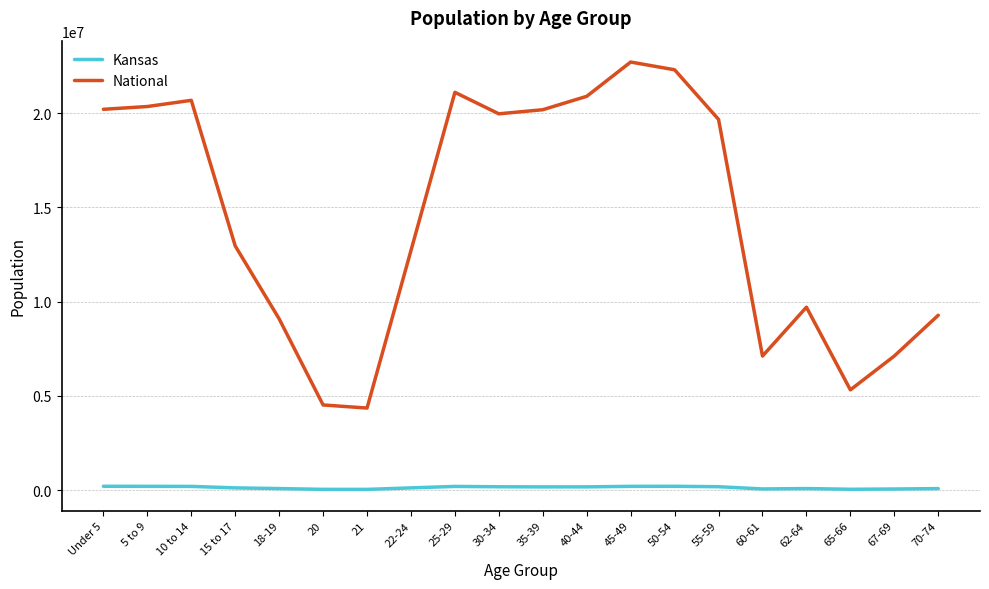

Which series has the largest total across all categories?

National